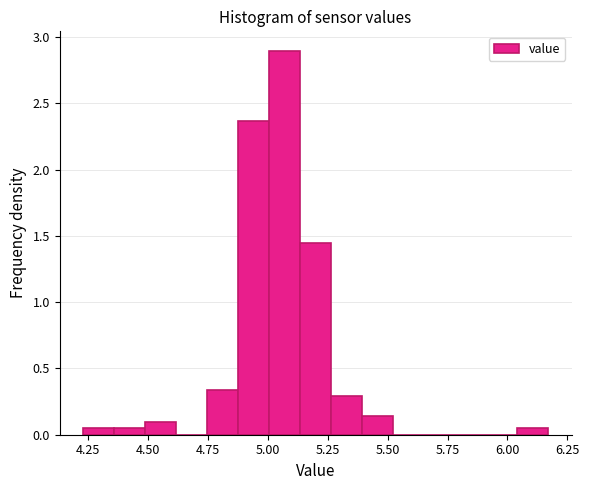

Around what value on the x-axis is the tallest bar? Give the approximate position of its centre, as read against the axis.

5.05